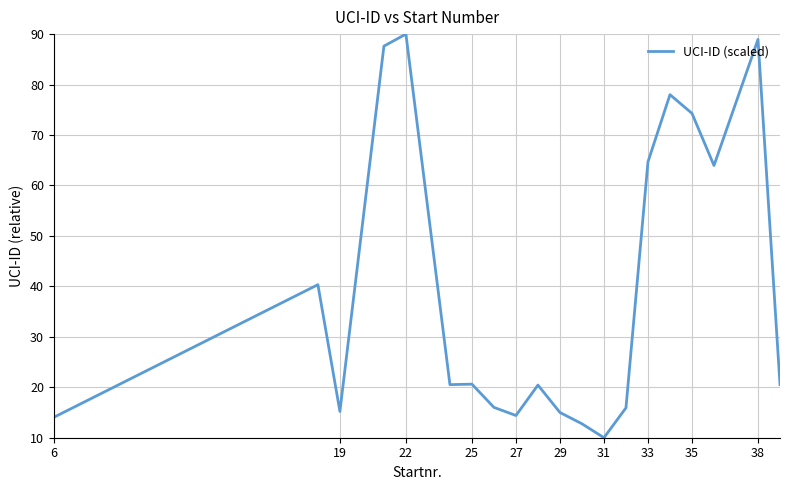

What is the maximum value shown in the chart?

90.0